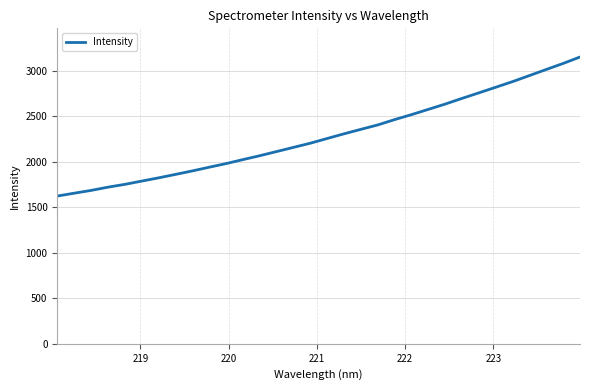

How many lines are shown in the chart?

1